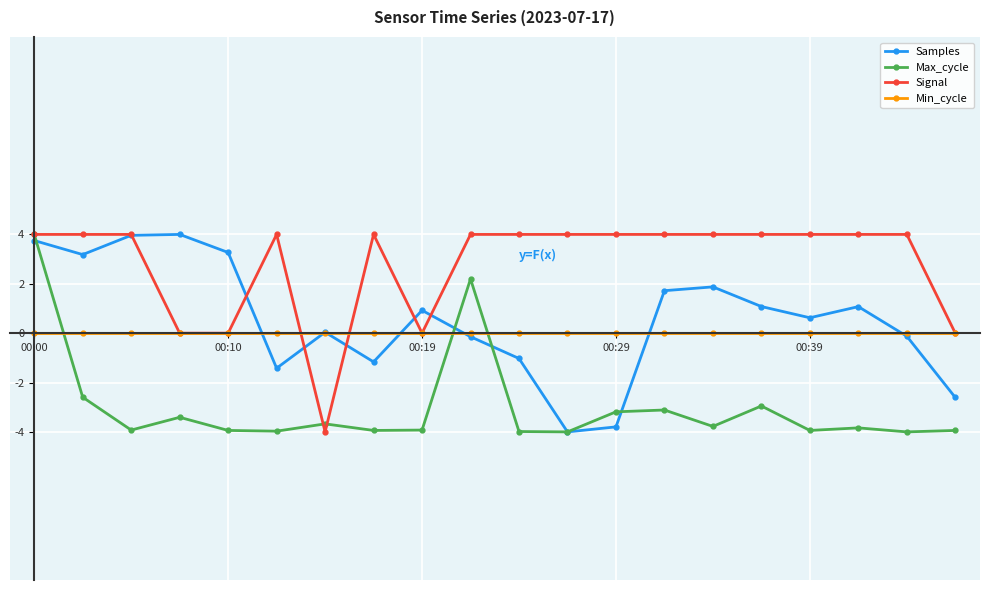

What is the difference between the second highest and second lowest values in the Max_cycle series?

6.2